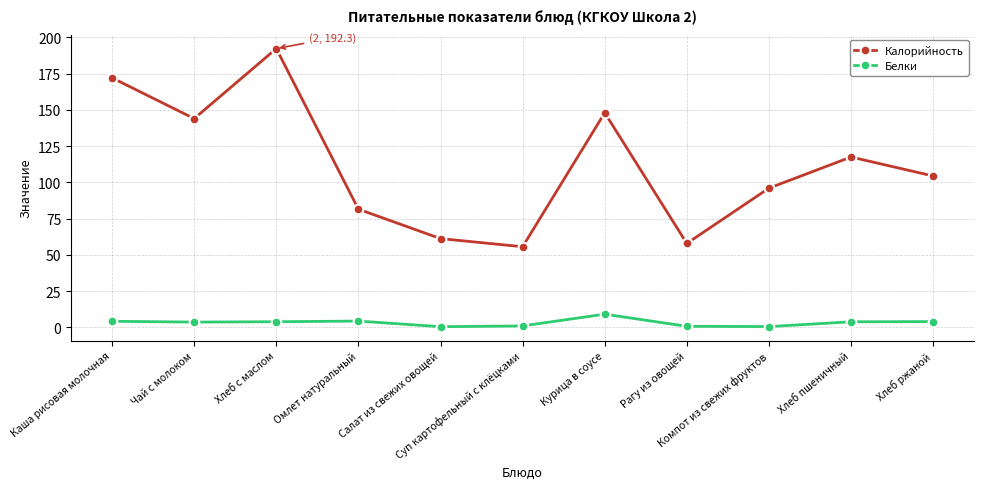

Rank the series by their maximum value, from lowest to highest.

Белки, Калорийность